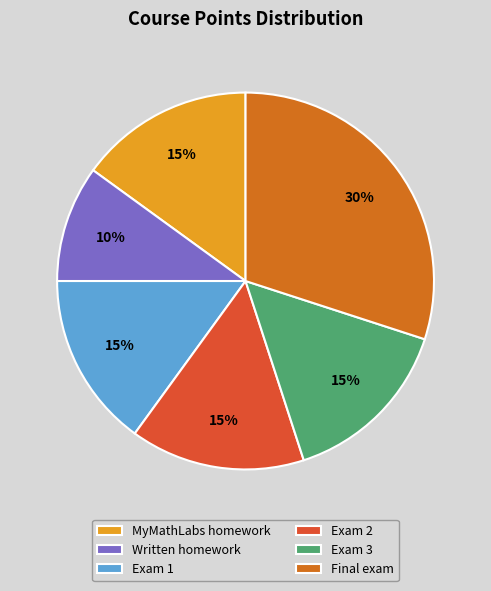

What percentage do Written homework and MyMathLabs homework together represent?

25.0%